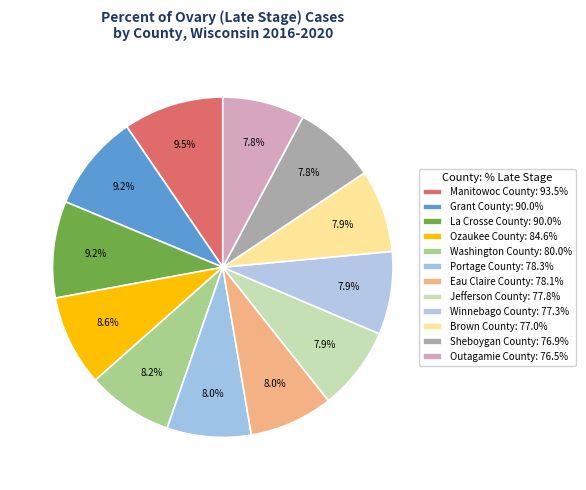

Combined, do Eau Claire County and Portage County account for over 50%?

No